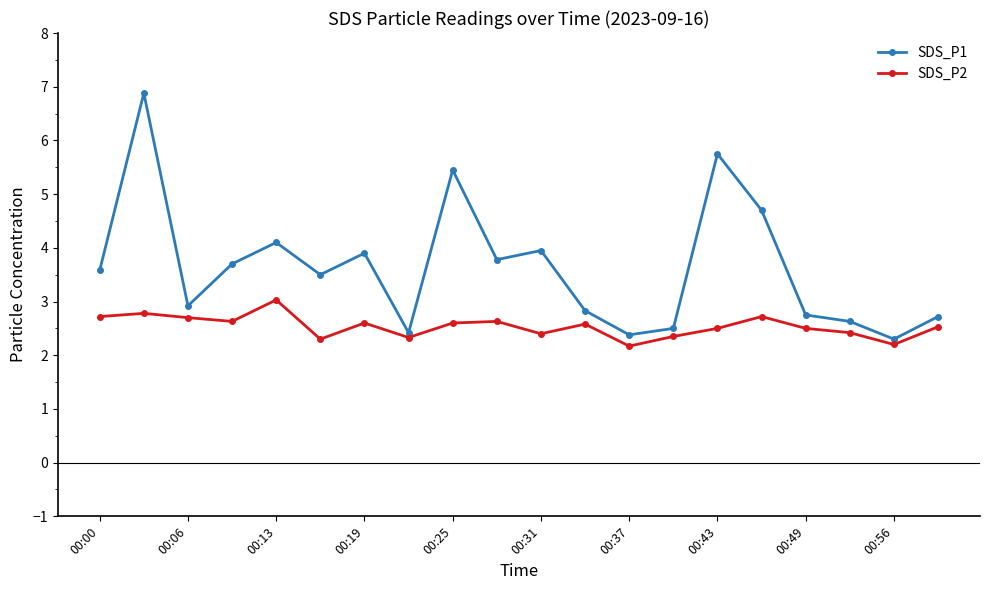

How many series are shown in this chart?

2